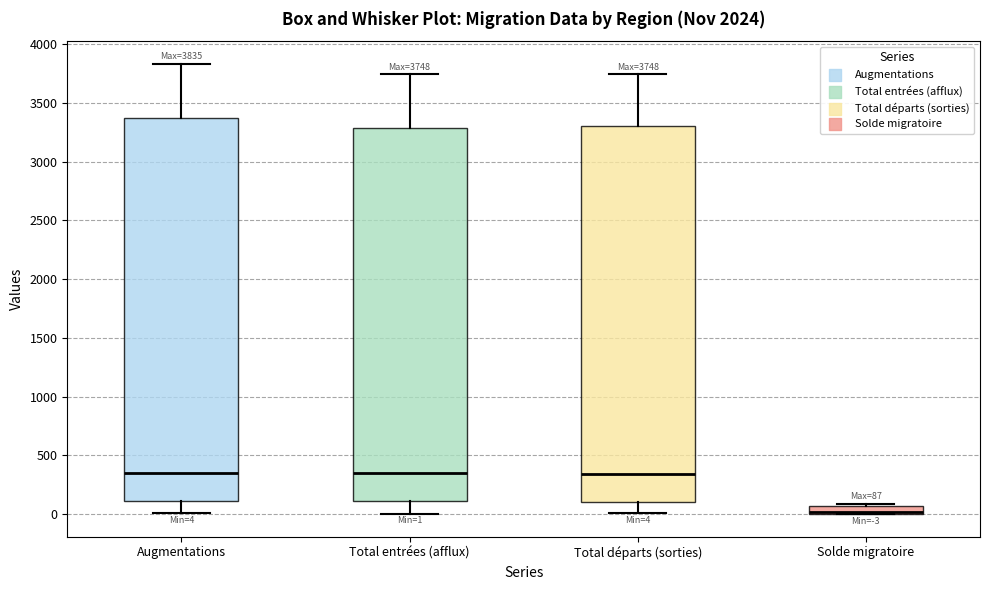

Which box is the tallest, from its lower edge to its upper edge?

Augmentations